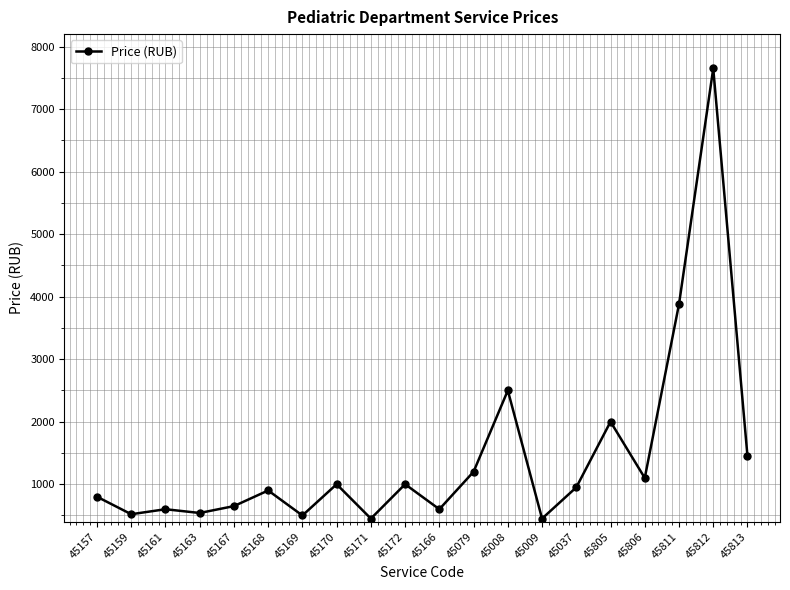

What is the minimum value shown in the chart?

450